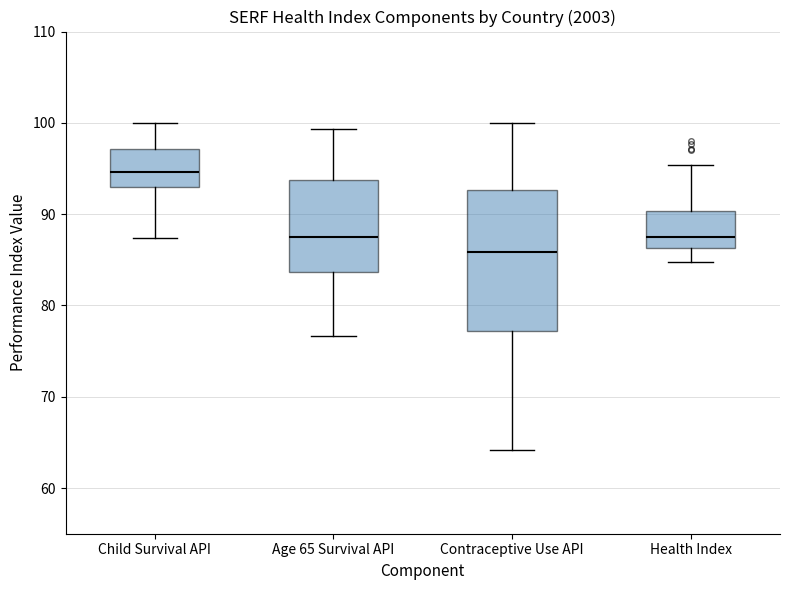

Which box is the tallest, from its lower edge to its upper edge?

Contraceptive Use API